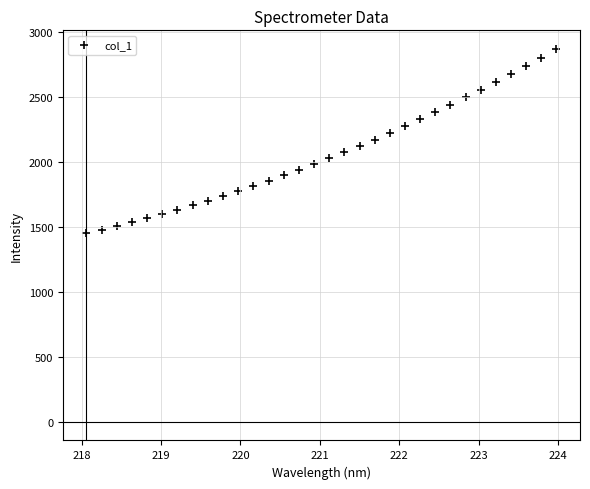

What is the range of X values (max minus min)?

5.9